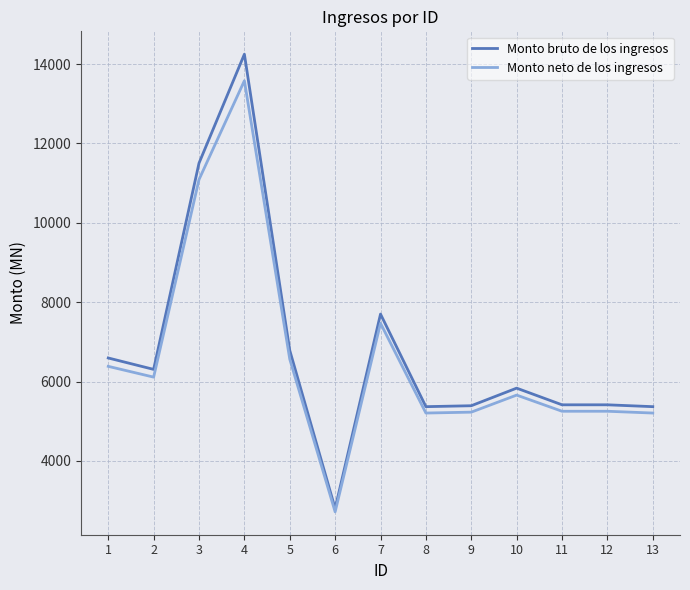

What are all the series names shown in the legend?

Monto bruto de los ingresos, Monto neto de los ingresos